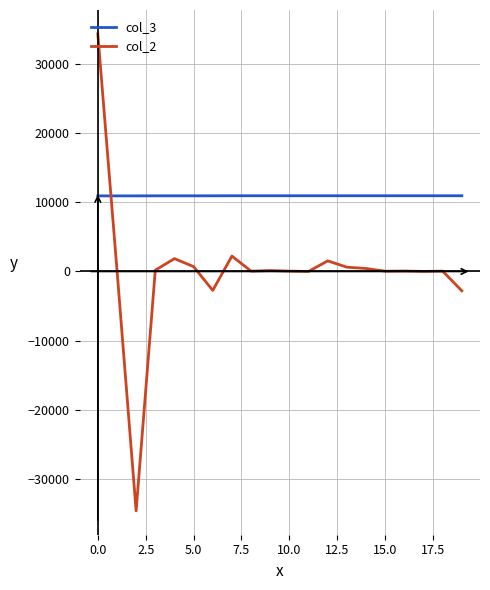

Which series has the widest spread of values?

col_2